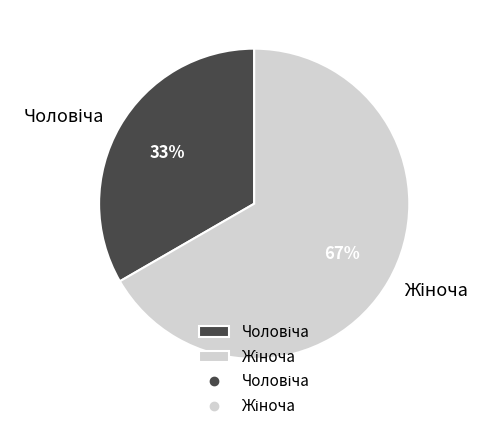

Count the number of slices in the pie.

2